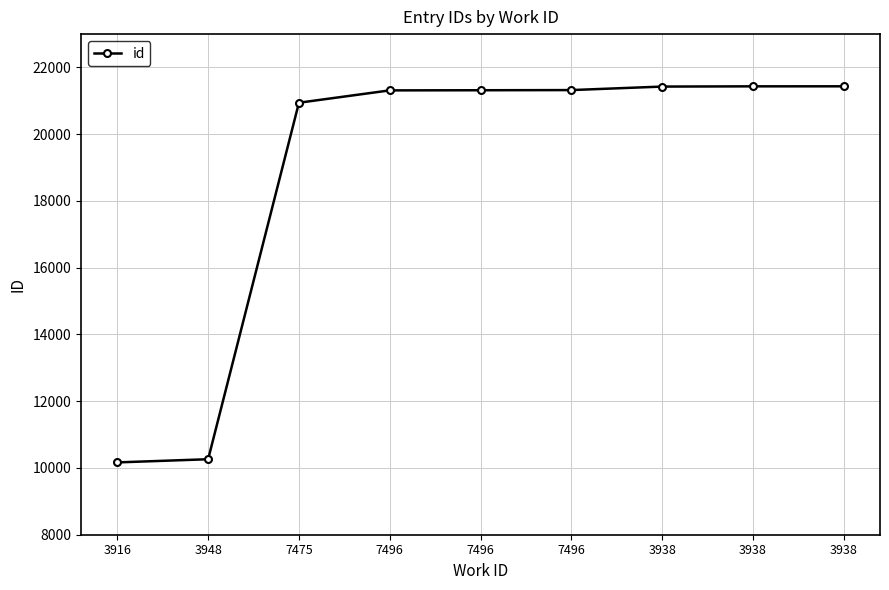

Approximately how many times larger is the value at 3916 compared to 7496?

0.5